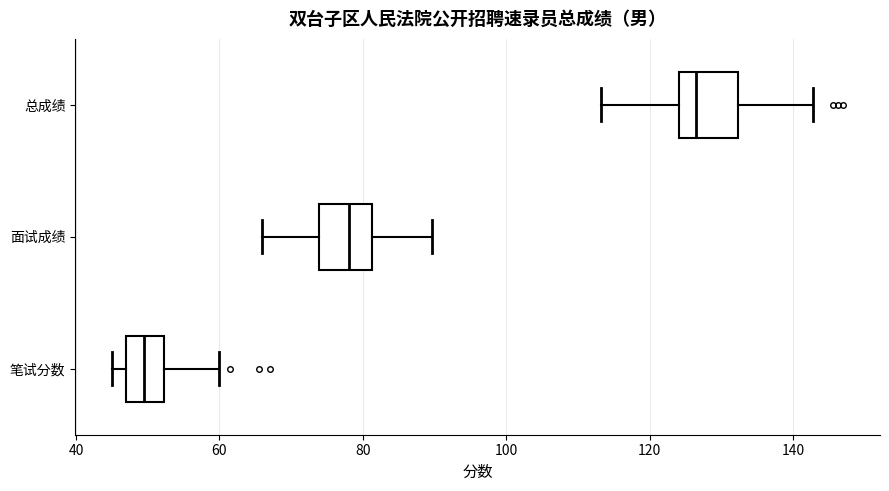

Which box has the furthest to the left median line?

笔试分数